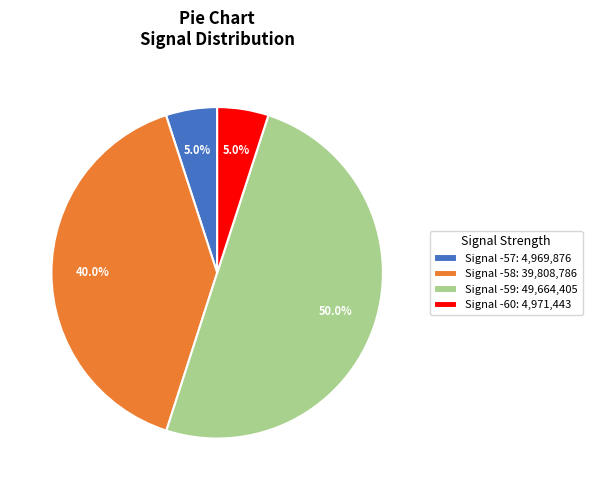

What is the ratio of the value at Signal -58: 39,808,786 to the value at Signal -59: 49,664,405?

0.8